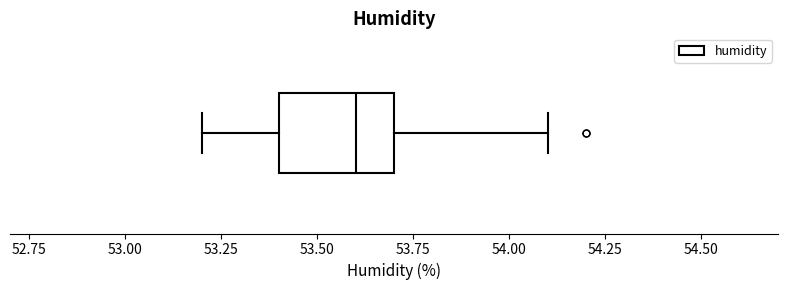

Transcribe this box plot: give where the median line is, the range the box spans, and where the two whiskers end, as read against the x-axis. The values are not printed on the chart, so give them approximately, as read against the axis.

median 53.6, box 53.4 to 53.7, whiskers 53.2 to 54.1